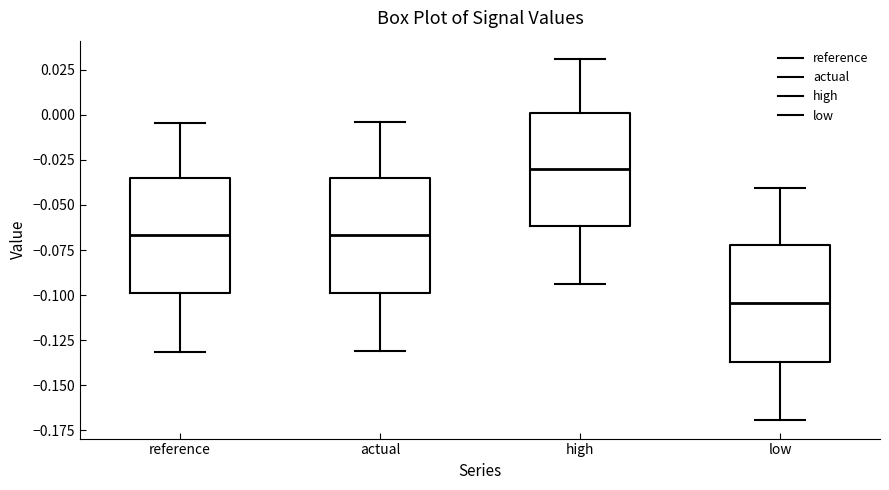

Where is the lower edge of the box for high on the y-axis? The values are not printed on the chart, so give them approximately, as read against the axis.

-0.060